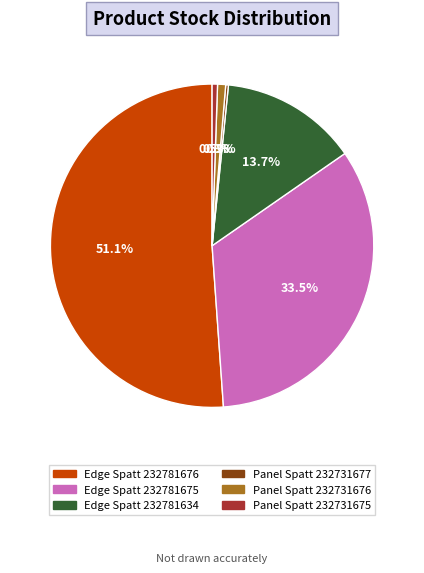

Between Panel Spatt 232731675 and Edge Spatt 232781676, which is larger?

Edge Spatt 232781676